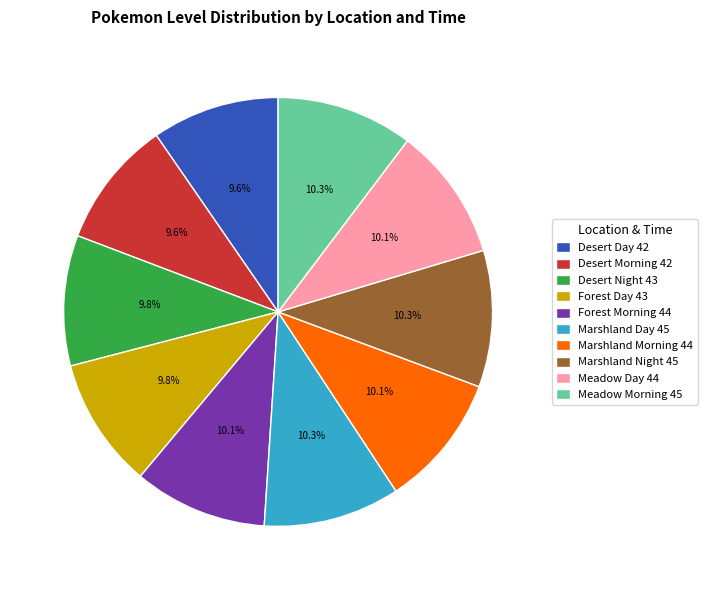

How much of the chart is everything except Meadow Day 44?

89.9%